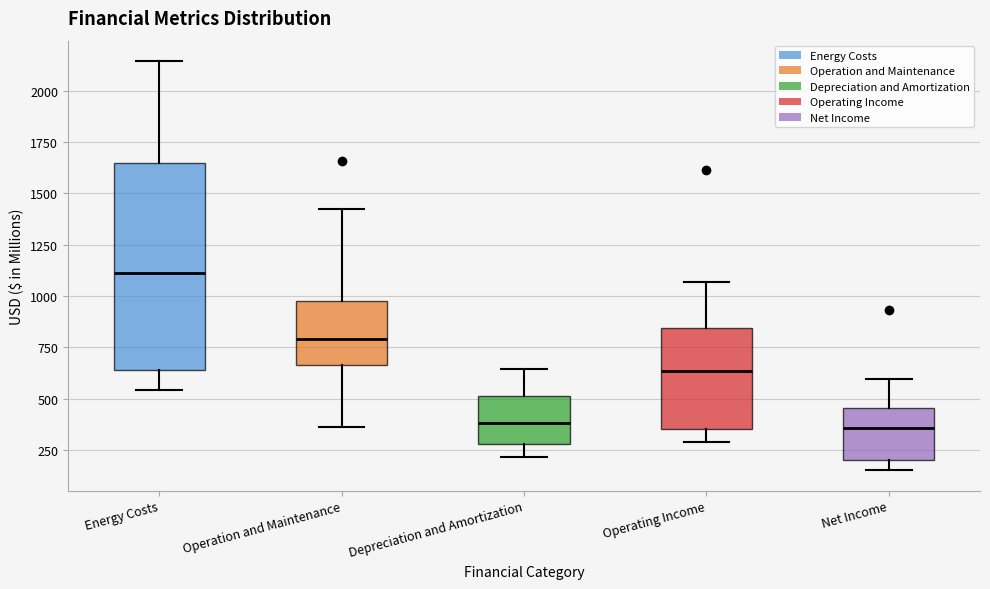

Which box is the tallest, from its lower edge to its upper edge?

Energy Costs